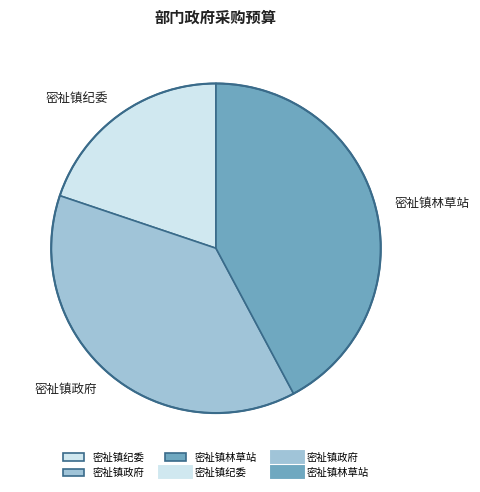

Do 密祉镇林草站 and 密祉镇政府 together represent more than half of the pie?

Yes